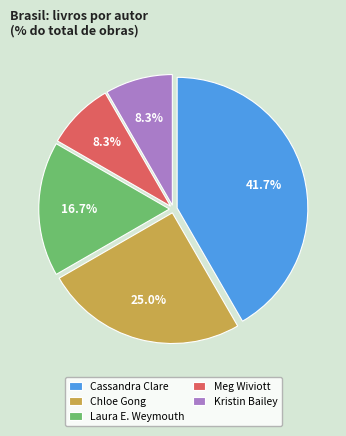

How much of the chart is everything except Meg Wiviott?

91.7%